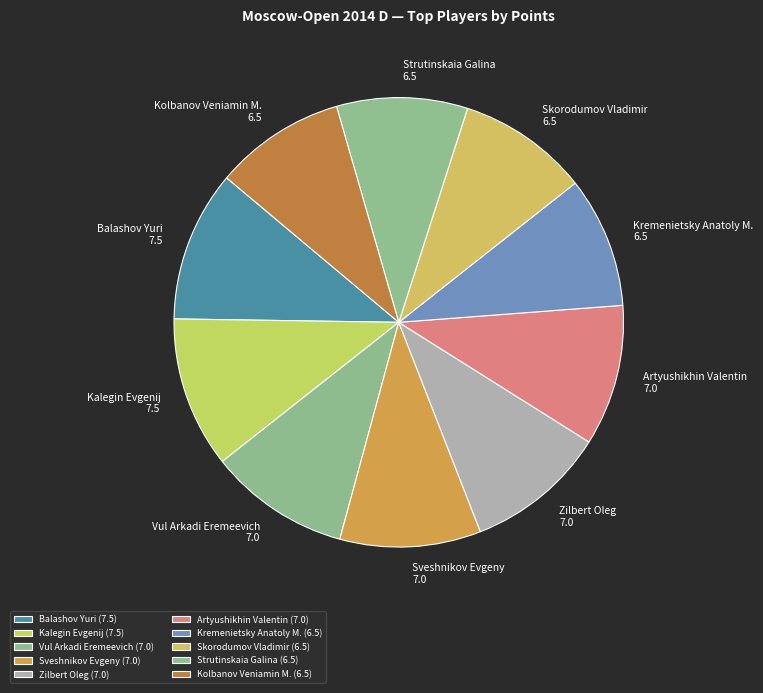

Which has a higher value, Strutinskaia Galina or Balashov Yuri?

Balashov Yuri